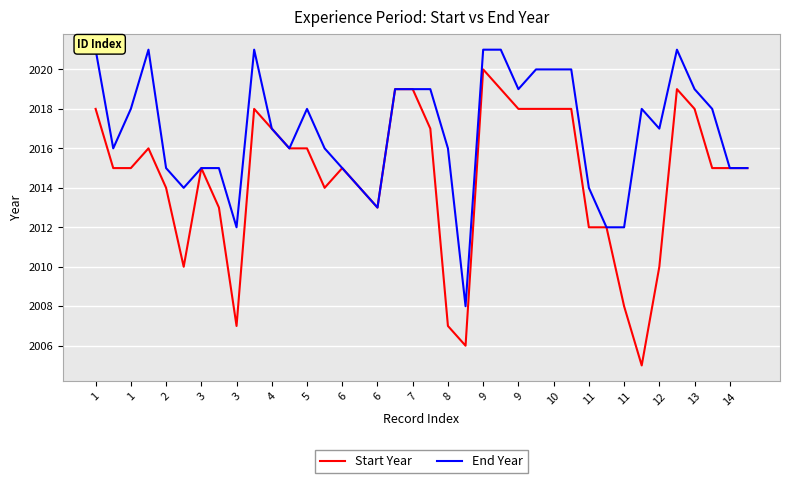

The value of Start Year at 8 is 3497. True or false?

False